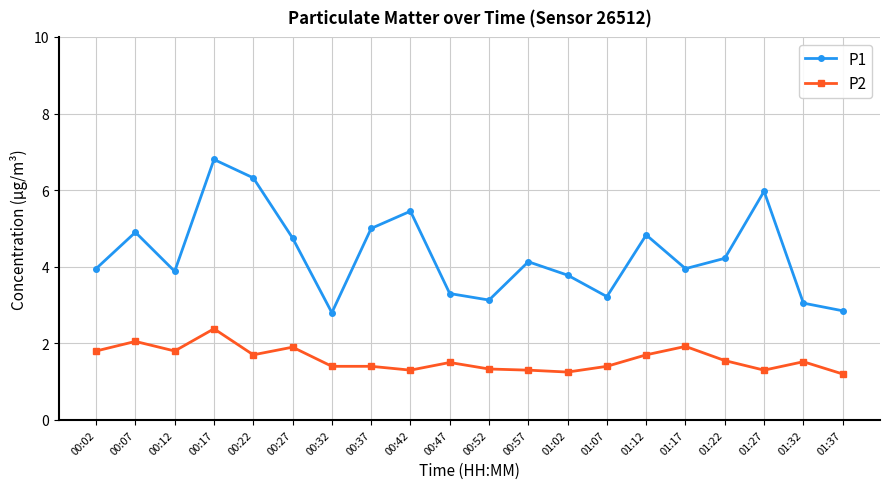

Which series has the largest total across all categories?

P1